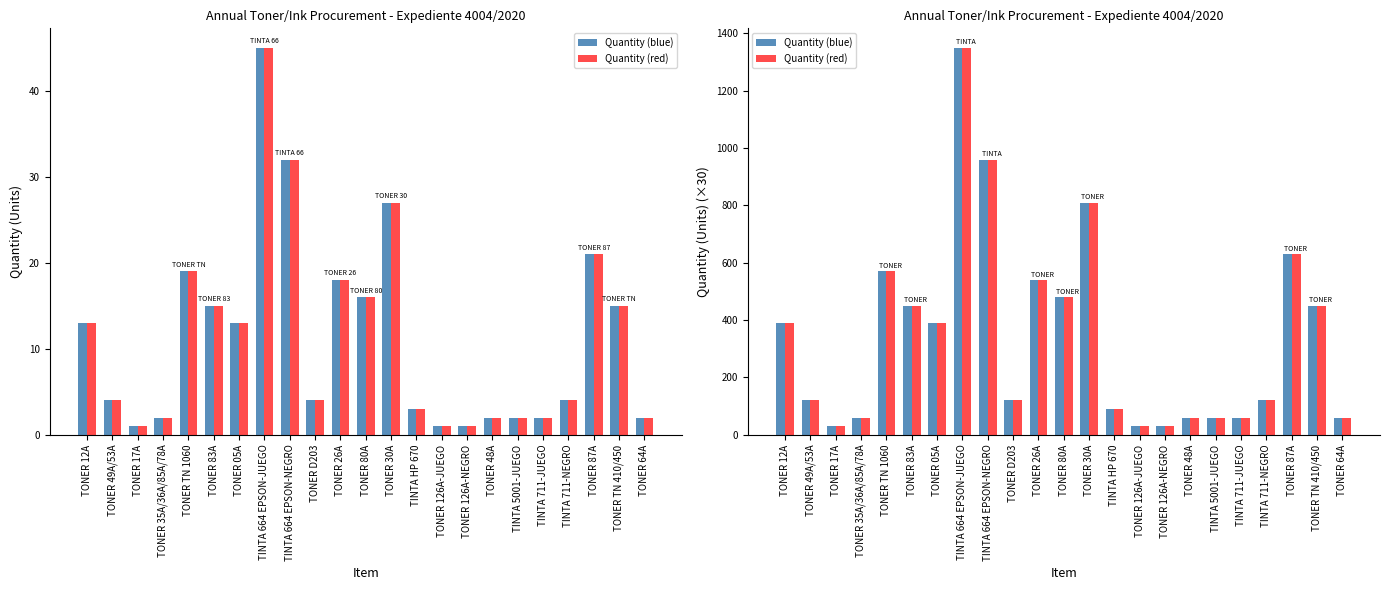

What are all the series names shown in the legend?

Quantity (blue), Quantity (red)